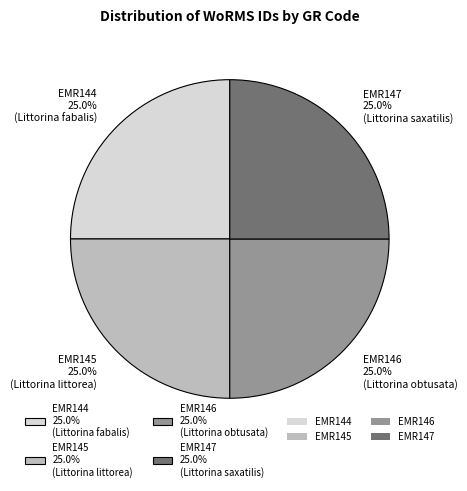

Is there a majority slice in this chart?

No